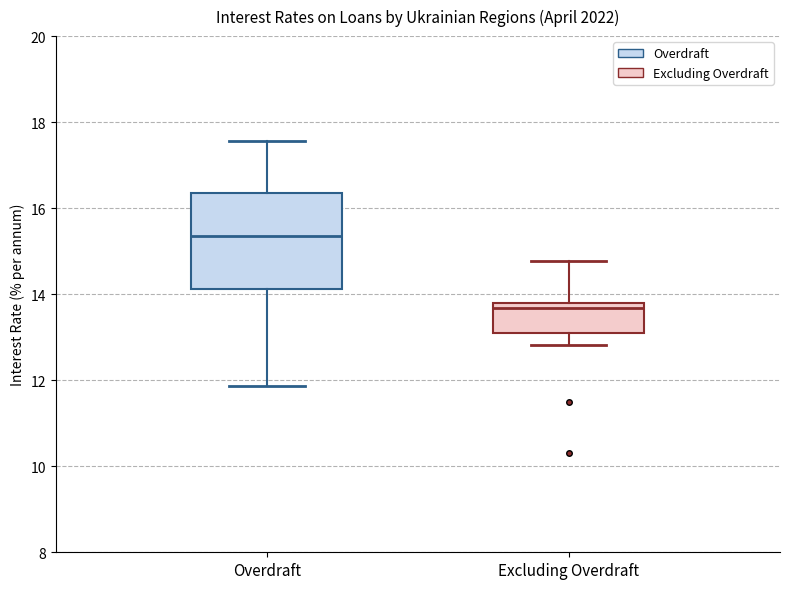

Reading left to right, transcribe this box plot: for each box, give where its median line is, the range the box spans, and where its two whiskers end, as read against the y-axis. The values are not printed on the chart, so give them approximately, as read against the axis.

Overdraft: median 15.4, box 14.2 to 16.4, whiskers 11.8 to 17.6
Excluding Overdraft: median 13.6, box 13.0 to 13.8, whiskers 12.8 to 14.8